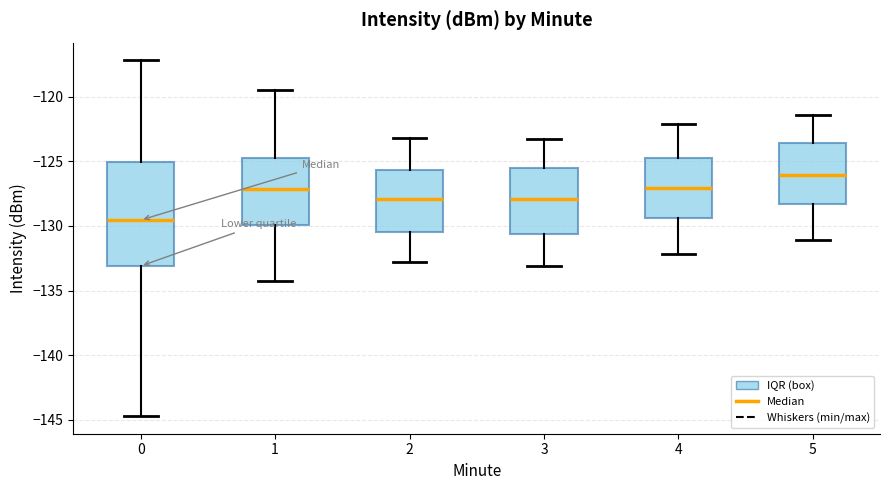

Which box has the lowest median line?

0